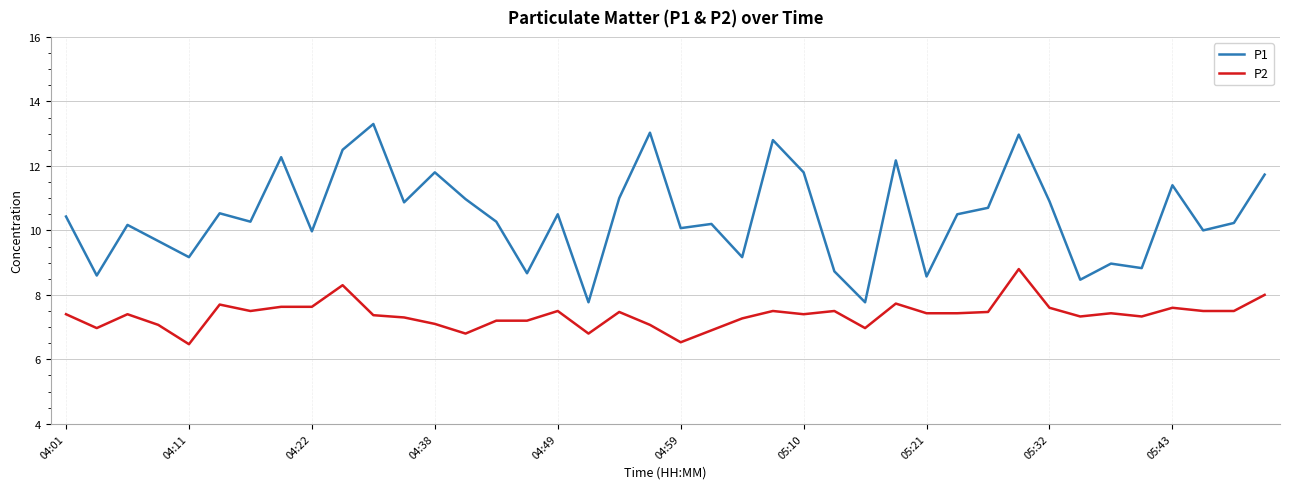

What is the minimum value shown in the chart?

6.5